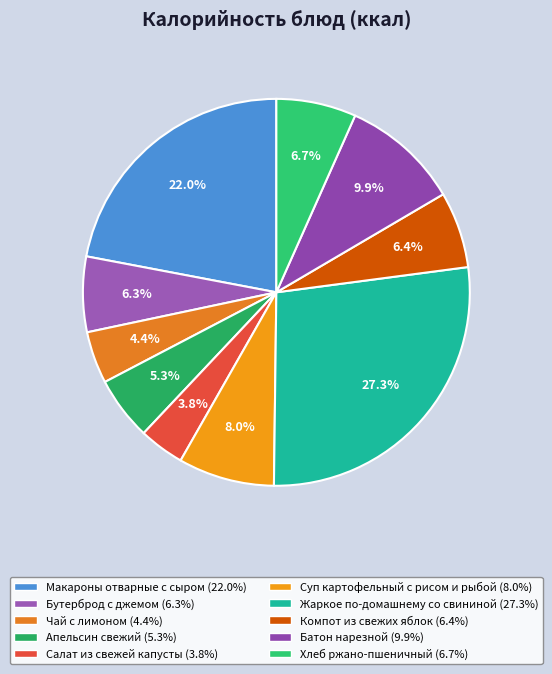

To the nearest percent, what percentage of the pie is Чай с лимоном?

4%